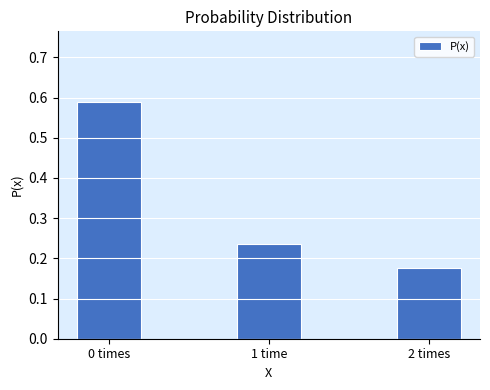

What position from the left is 0 times?

1